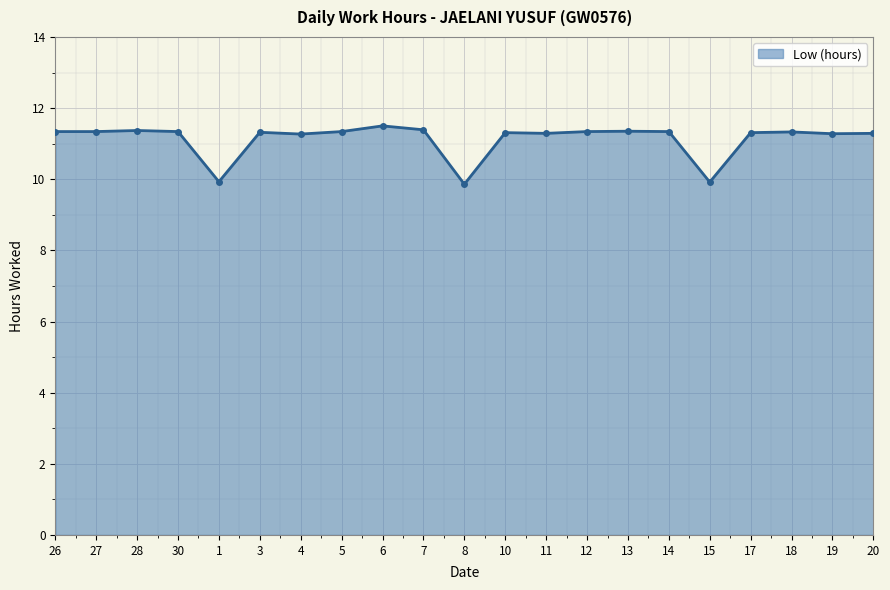

True or false: there are more than 2 points higher than both neighbors.

True